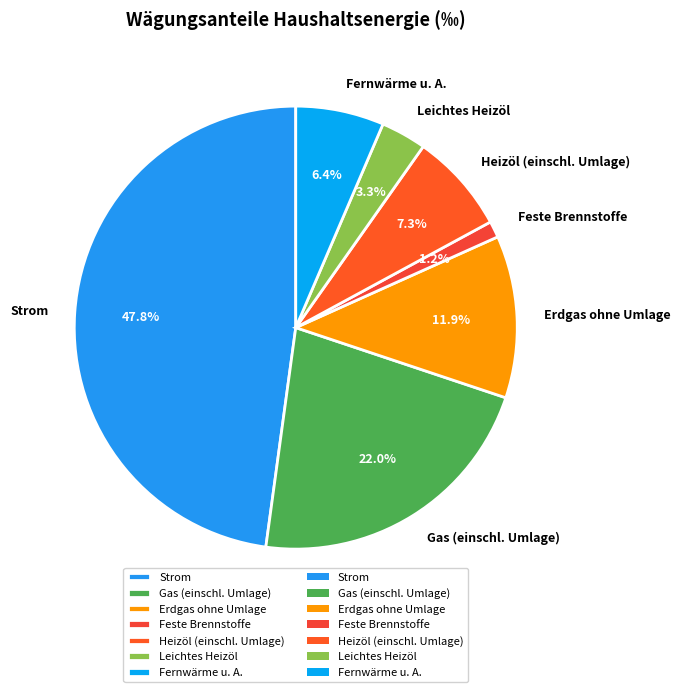

How many segments does this pie chart have?

7